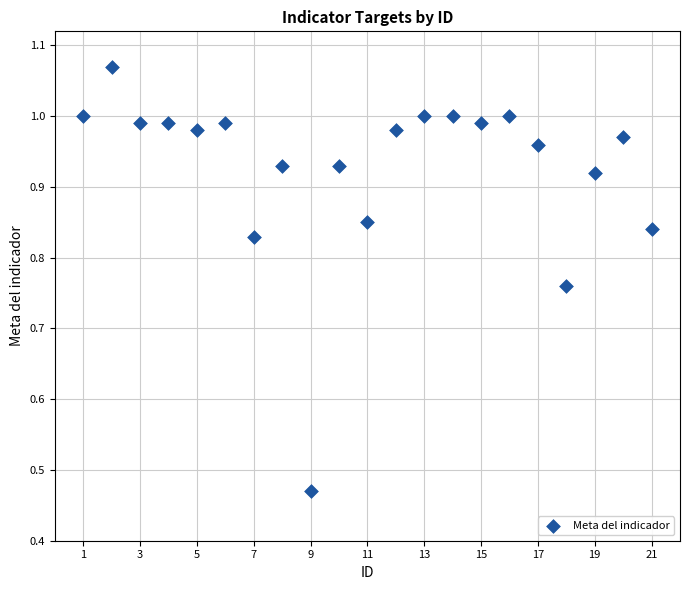

What is the range of X values (max minus min)?

20.0